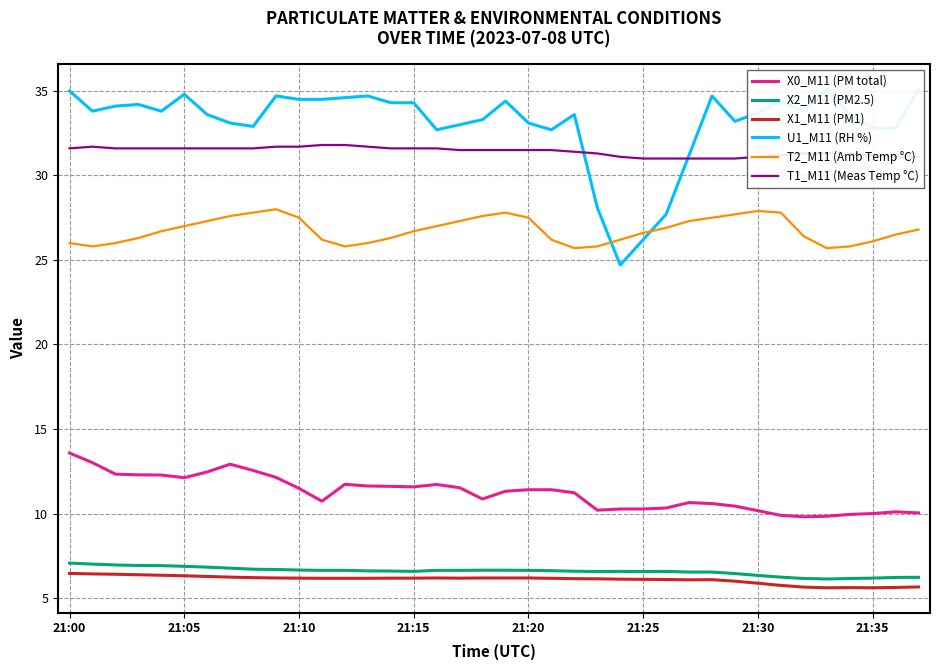

True or false: X0_M11 (PM total) and T1_M11 (Meas Temp °C) intersect in this chart.

False